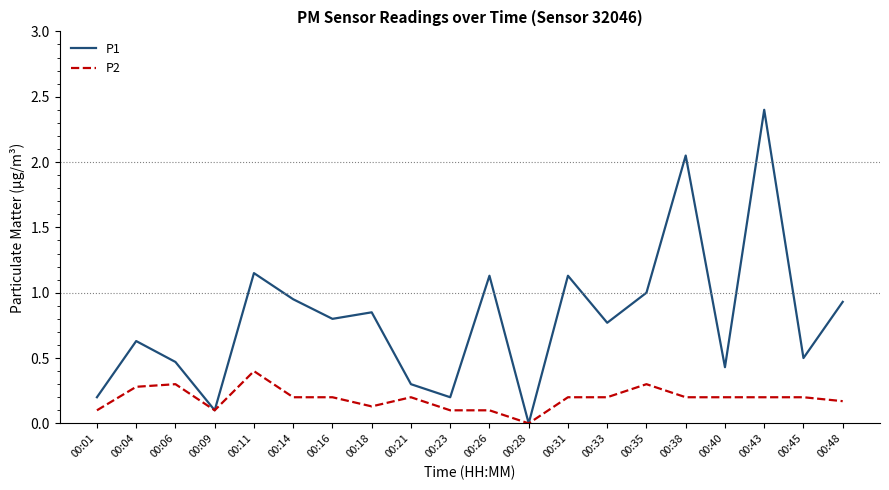

At which category is the sum across all series the highest?

00:43